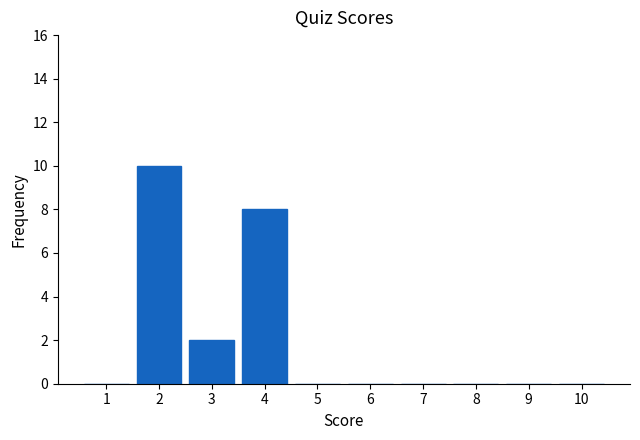

Reading right to left, extract all data points from this chart.

10=0	9=0	8=0	7=0	6=0	5=0	4=8	3=2	2=10	1=0